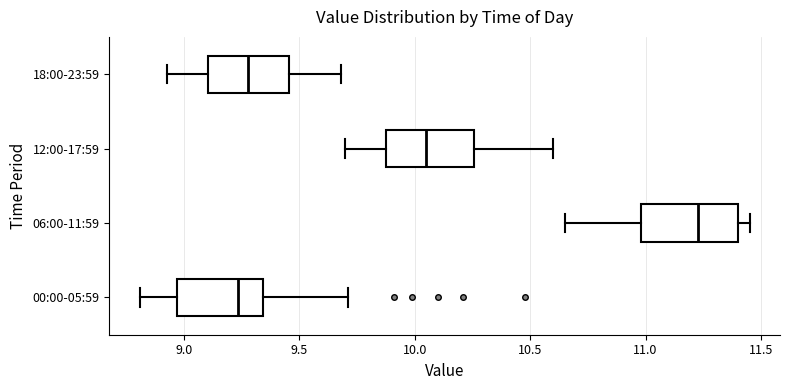

Reading bottom to top, transcribe this box plot: for each box, give where its median line is, the range the box spans, and where its two whiskers end, as read against the x-axis. The values are not printed on the chart, so give them approximately, as read against the axis.

00:00-05:59: median 9.25, box 8.95 to 9.35, whiskers 8.80 to 9.70
06:00-11:59: median 11.25, box 11.00 to 11.40, whiskers 10.65 to 11.45
12:00-17:59: median 10.05, box 9.90 to 10.25, whiskers 9.70 to 10.60
18:00-23:59: median 9.30, box 9.10 to 9.45, whiskers 8.95 to 9.70